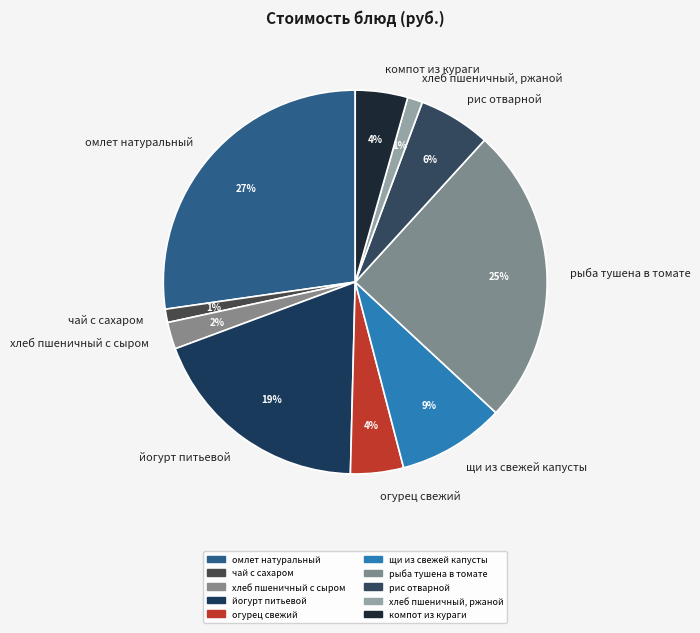

To the nearest percent, what is the combined percentage of компот из кураги and щи из свежей капусты?

13%